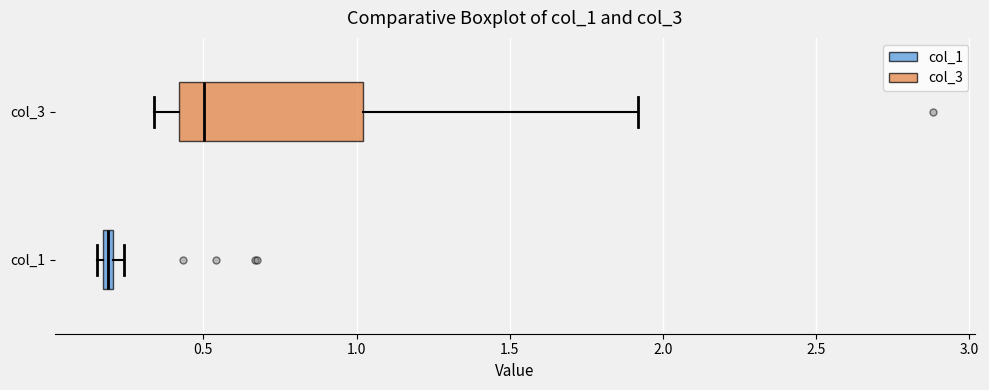

Which box's median line is the furthest to the right?

col_3